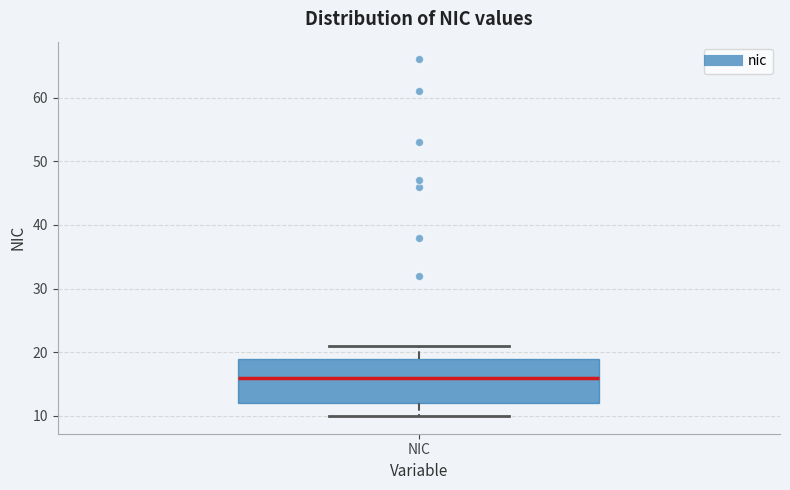

Where does the median line of the box for NIC sit on the y-axis? The values are not printed on the chart, so give them approximately, as read against the axis.

16